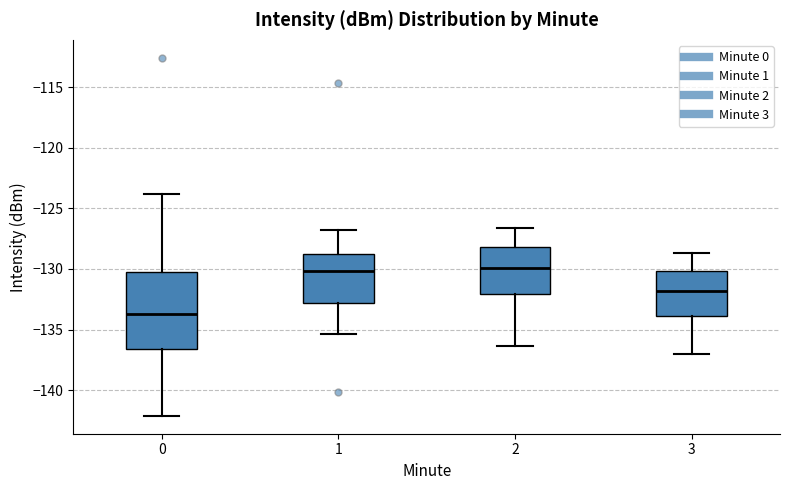

Reading left to right, read every box against the y-axis: the position of its median line, the range the box covers, and the ends of its whiskers. The values are not printed on the chart, so give them approximately, as read against the axis.

0: median -133.5, box -136.5 to -130.0, whiskers -142.0 to -124.0
1: median -130.0, box -133.0 to -129.0, whiskers -135.5 to -127.0
2: median -130.0, box -132.0 to -128.0, whiskers -136.5 to -126.5
3: median -132.0, box -134.0 to -130.0, whiskers -137.0 to -128.5